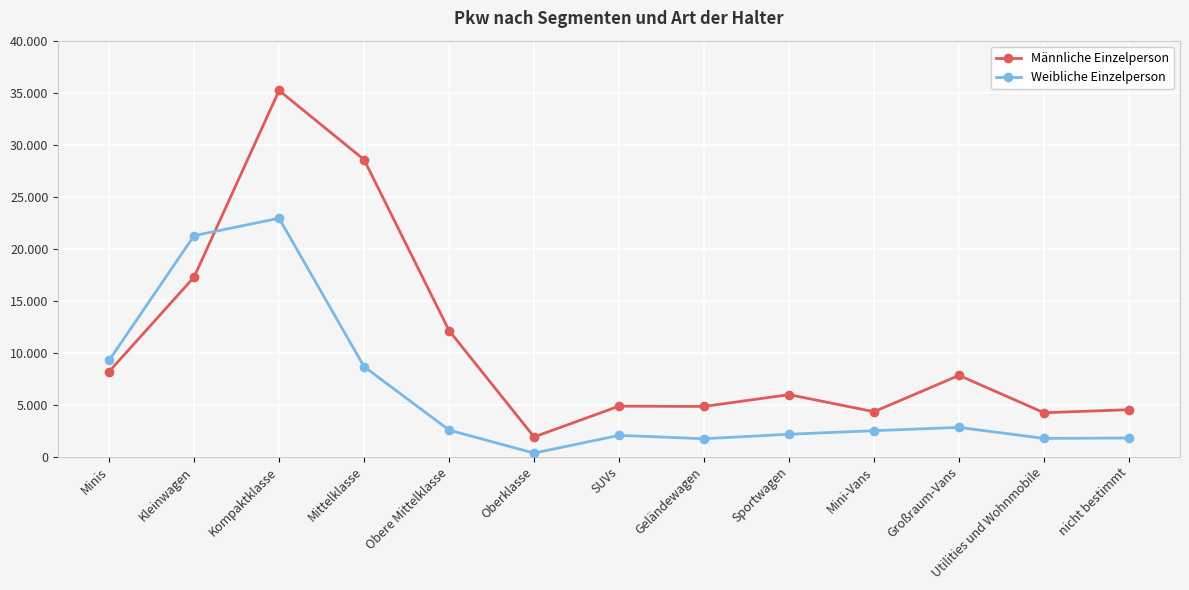

What is the average value of the Weibliche Einzelperson series?

6126